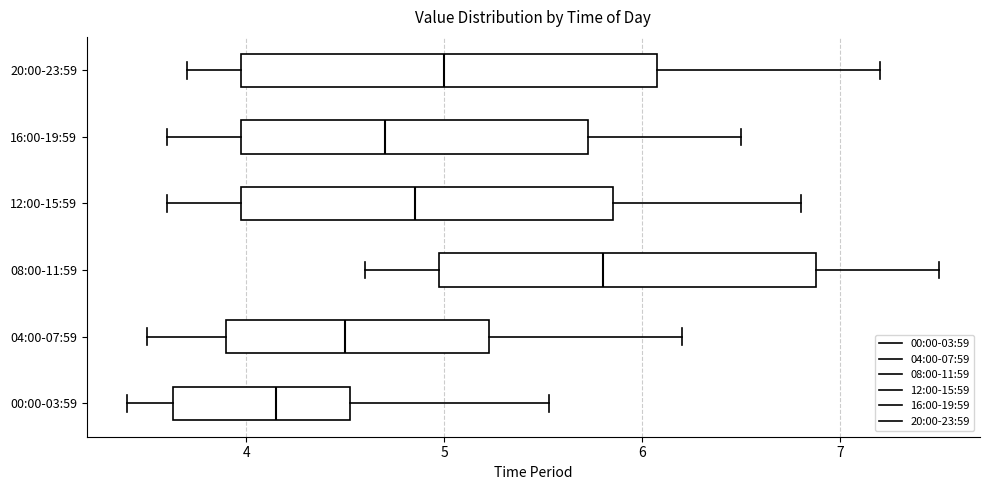

Where is the left edge of the box for 04:00-07:59 on the x-axis? The values are not printed on the chart, so give them approximately, as read against the axis.

3.9